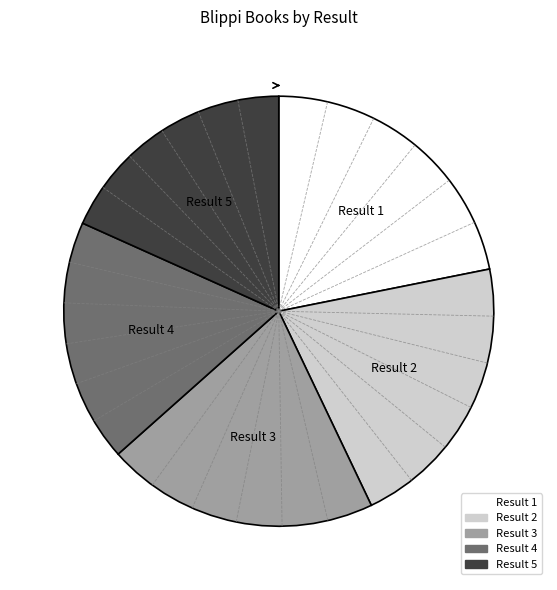

Is there any slice that represents more than half of the pie?

No